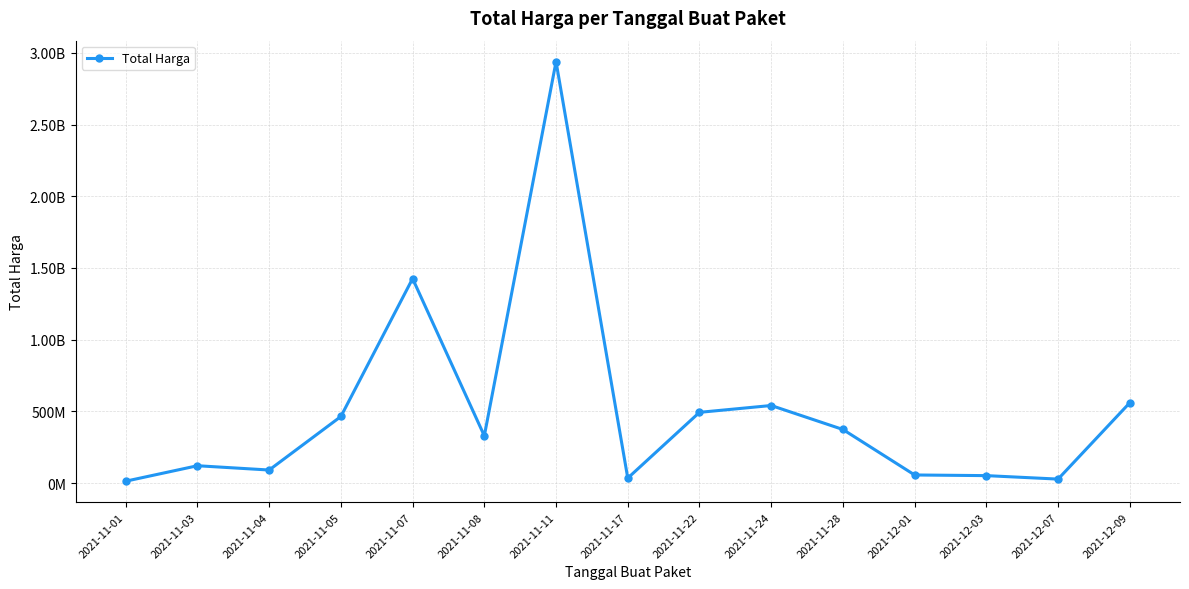

Does the chart have visible grid lines?

Yes